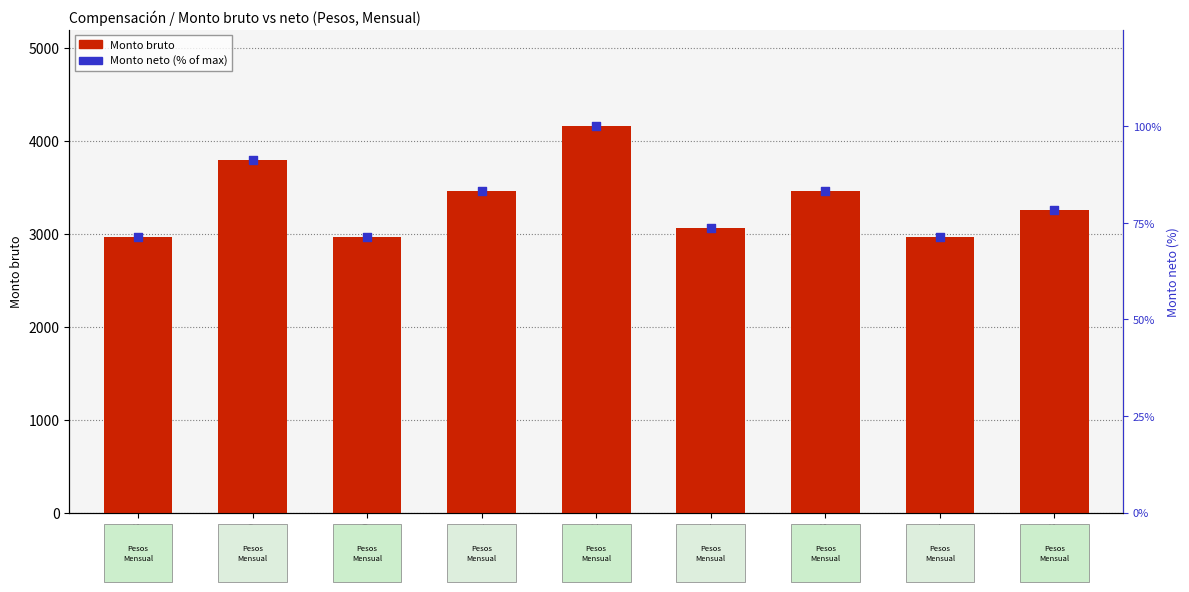

What are all the series names shown in the legend?

Monto bruto, Monto neto (% of max)